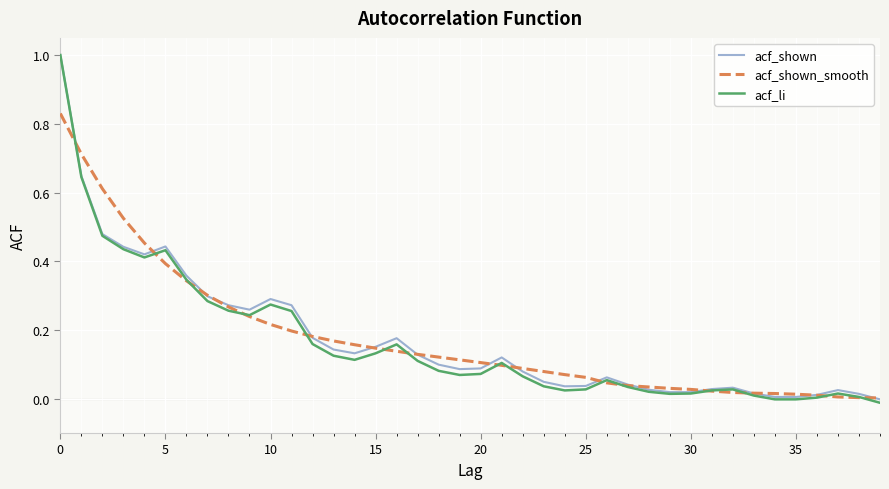

What is the maximum value shown in the chart?

1.0